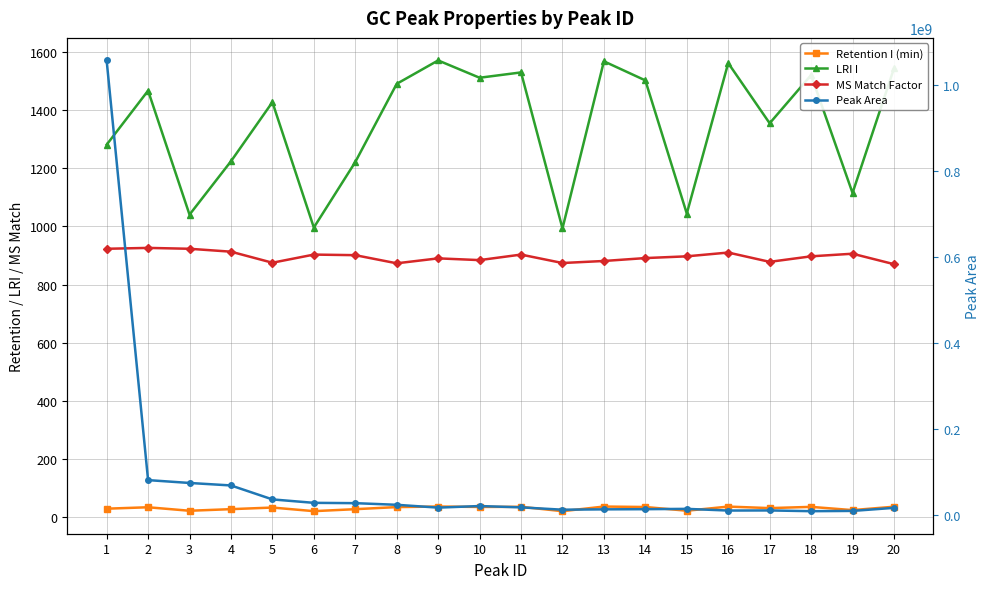

At which category is the sum across all series the highest?

1